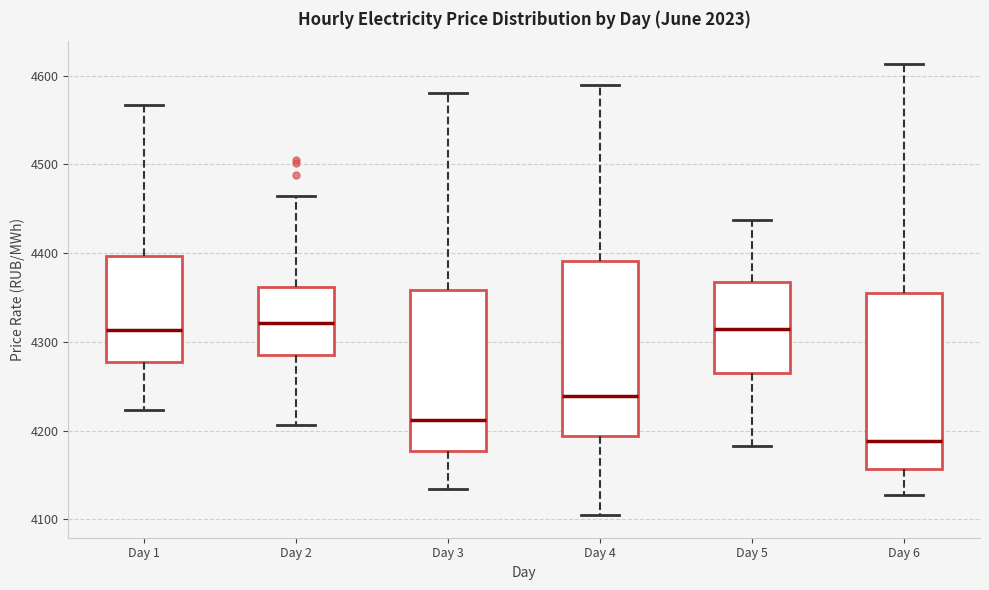

Where does the lower whisker of the box for Day 1 end on the y-axis? The values are not printed on the chart, so give them approximately, as read against the axis.

4220